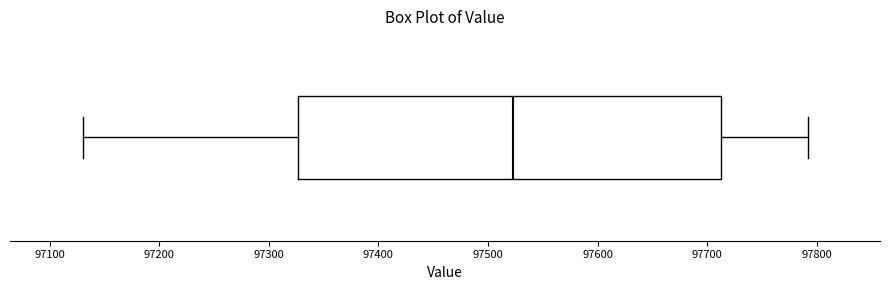

Where does the right whisker of the box end on the x-axis? The values are not printed on the chart, so give them approximately, as read against the axis.

97790